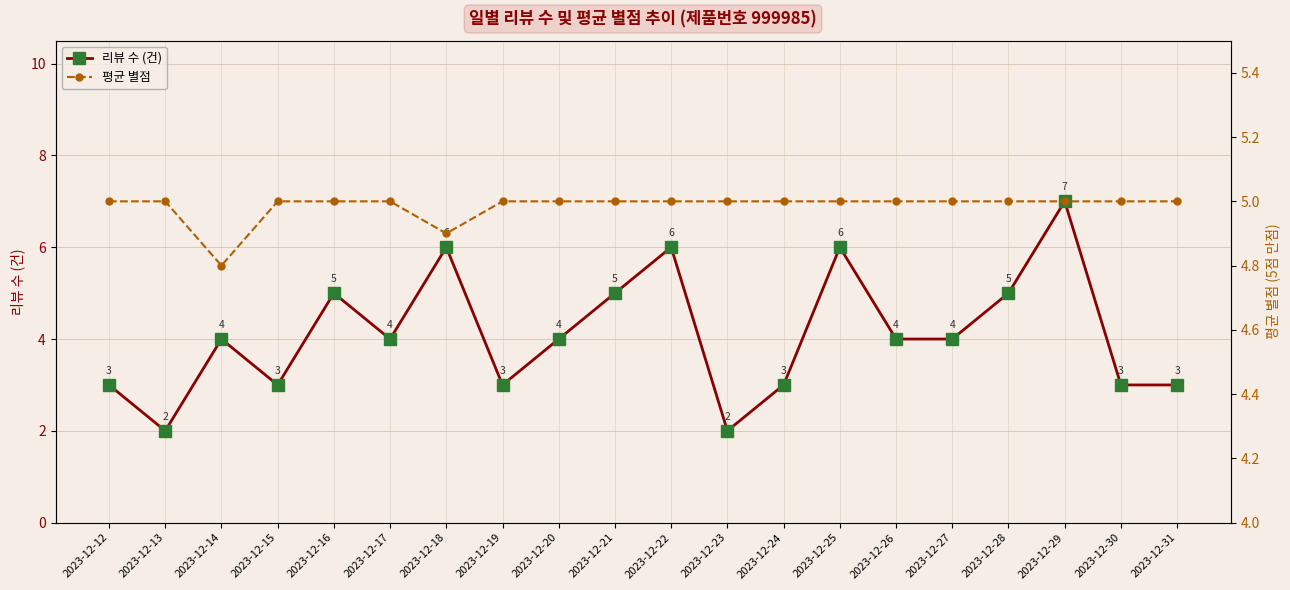

How many series are shown in this chart?

2